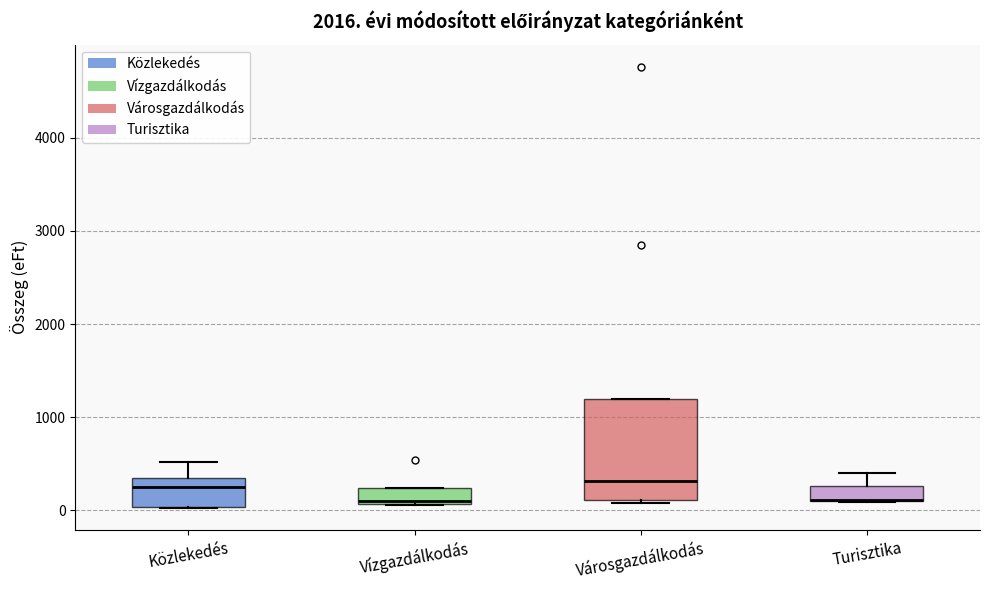

Comparing the boxes themselves (not the whiskers), which one is the tallest?

Városgazdálkodás